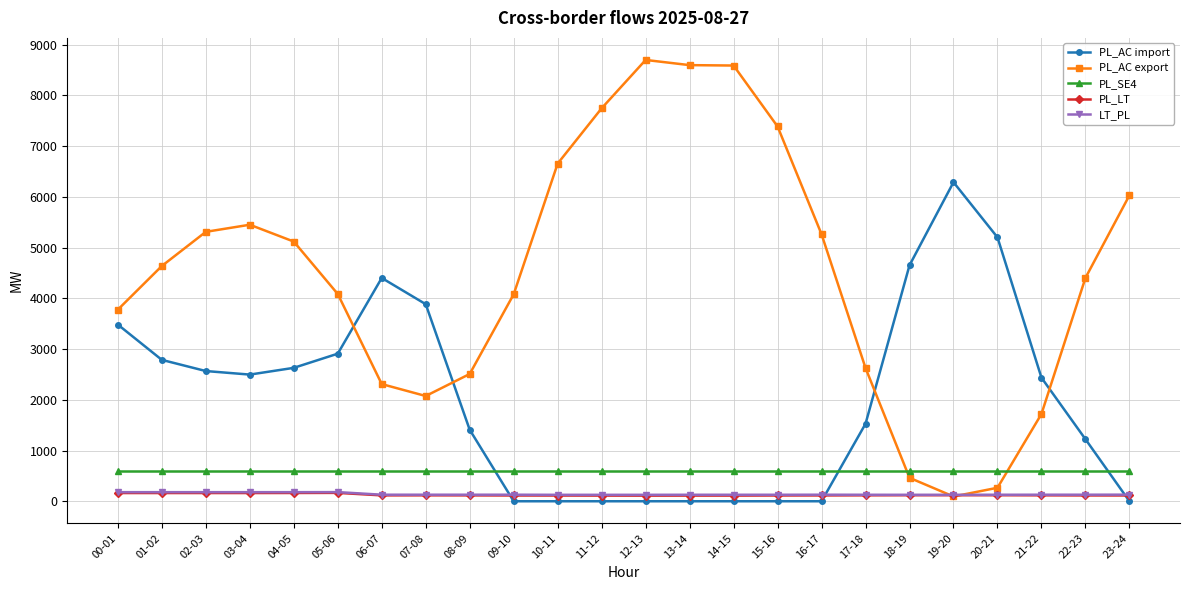

In PL_AC export, how many points are lower than both neighbors (excluding endpoints)?

2